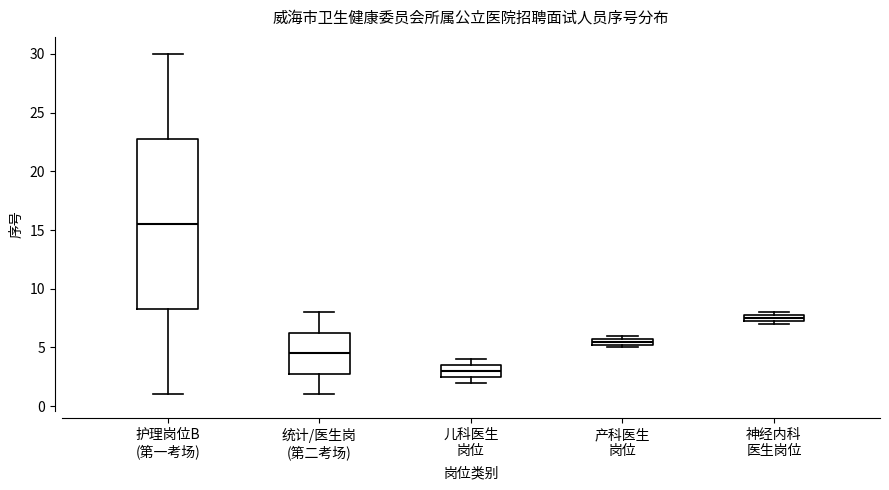

Where does the median line of the box for 儿科医生 岗位 sit on the y-axis? The values are not printed on the chart, so give them approximately, as read against the axis.

3.0